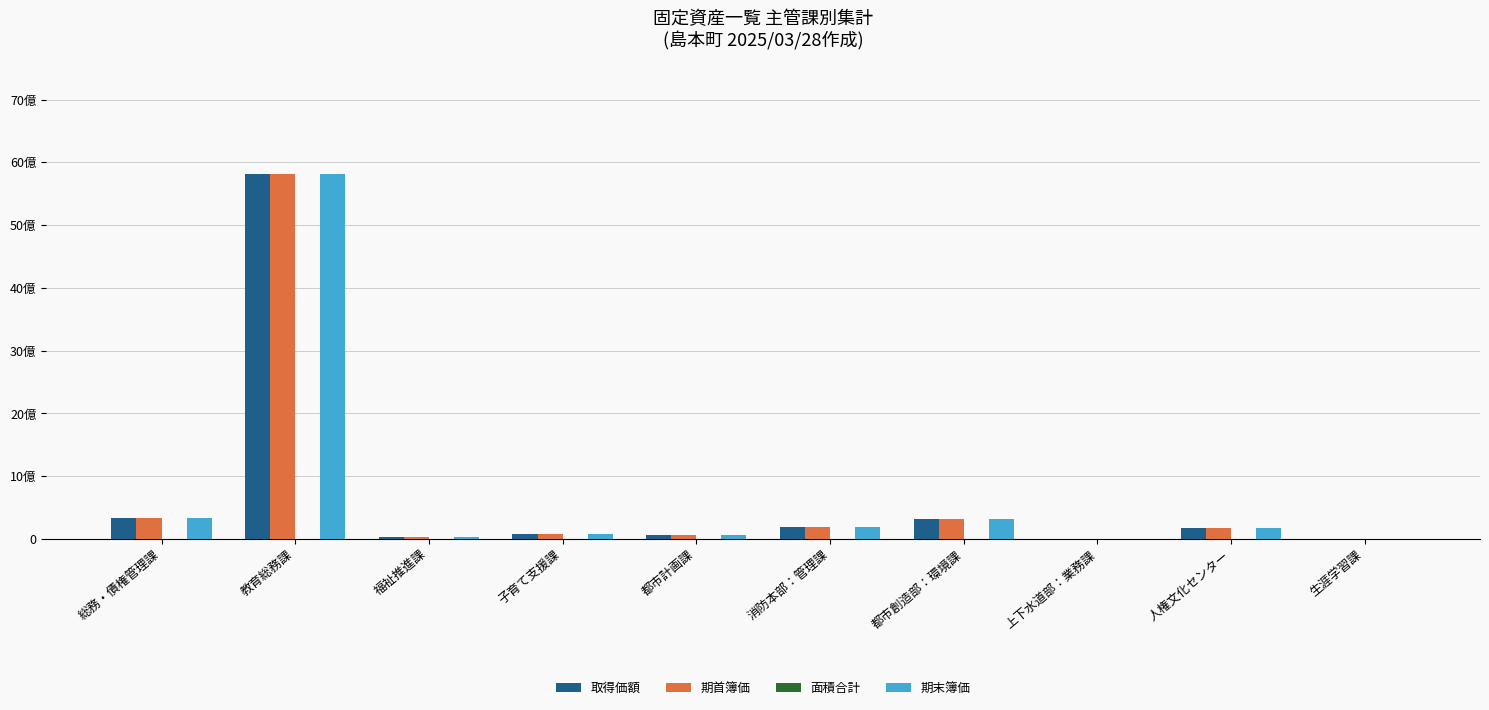

What is the label of the 8th bar from the left?

上下水道部：業務課